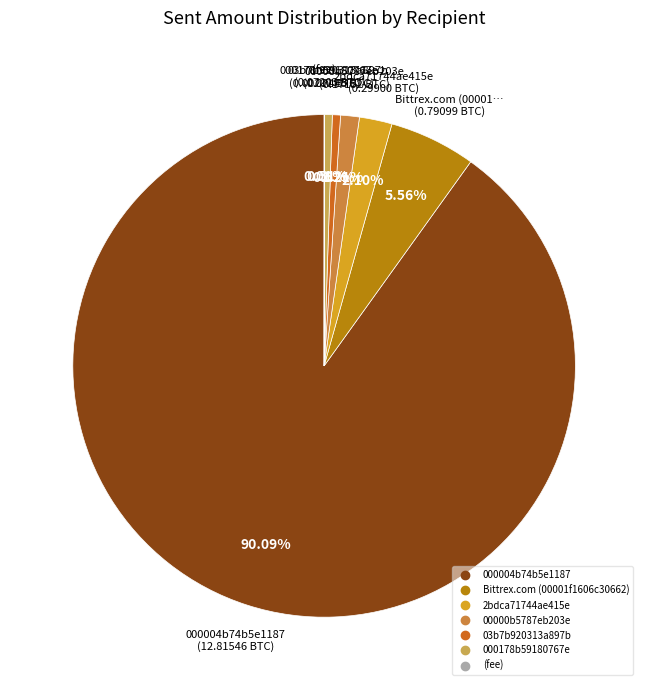

To the nearest percent, what is the difference between the largest and smallest slice percentages?

90%